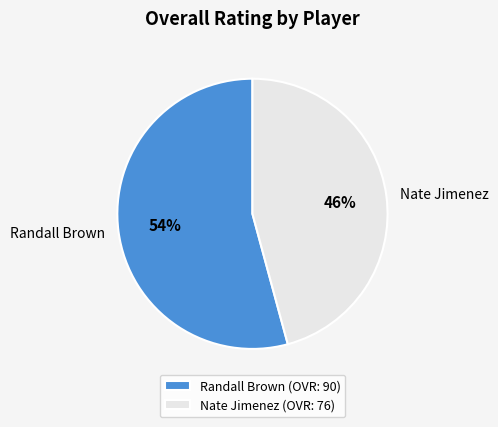

Rank the categories by value from lowest to highest.

Nate Jimenez, Randall Brown